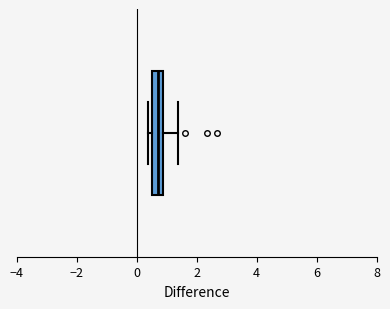

Read this box plot against the x-axis: the position of the median line, the range covered by the box, and the ends of both whiskers. The values are not printed on the chart, so give them approximately, as read against the axis.

median 0.8 (inside the box), box 0.6 to 0.8, whiskers 0.4 to 1.4